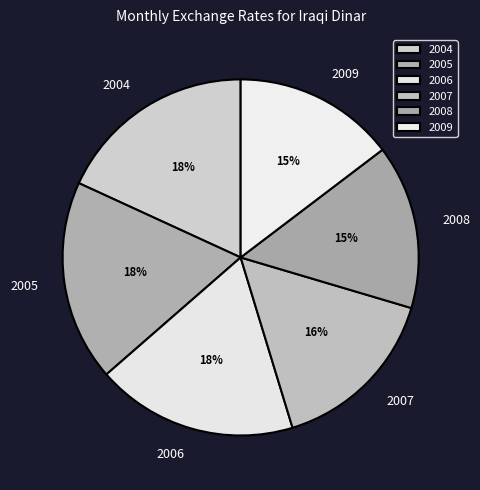

Do 2008 and 2006 together represent more than half of the pie?

No